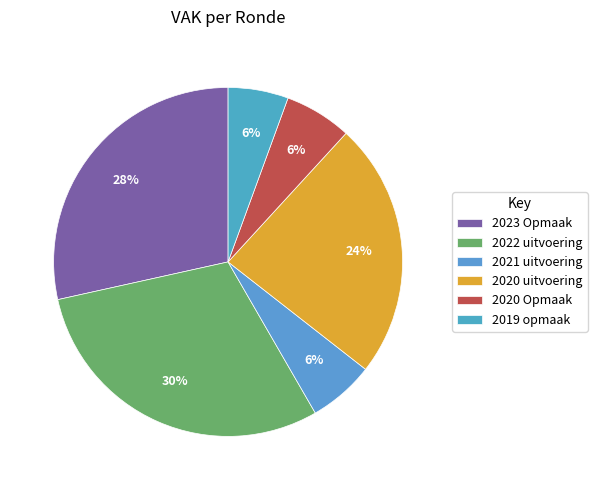

Rank the categories by value from highest to lowest.

2022 uitvoering, 2023 Opmaak, 2020 uitvoering, 2020 Opmaak, 2021 uitvoering, 2019 opmaak